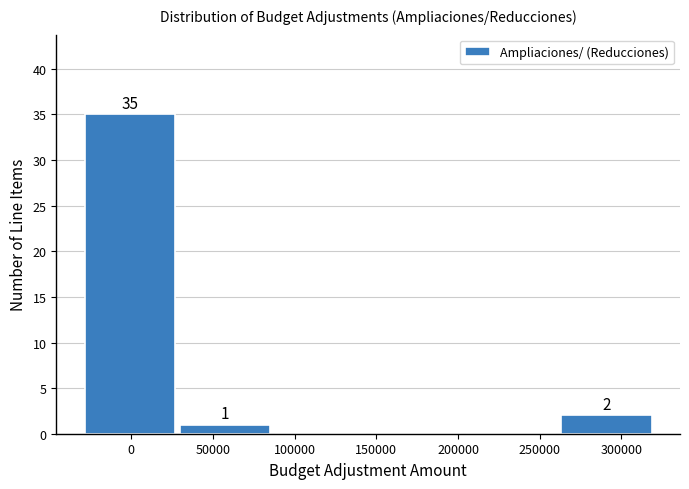

Over which range of the x-axis is the bar tallest?

-30000 to 30000